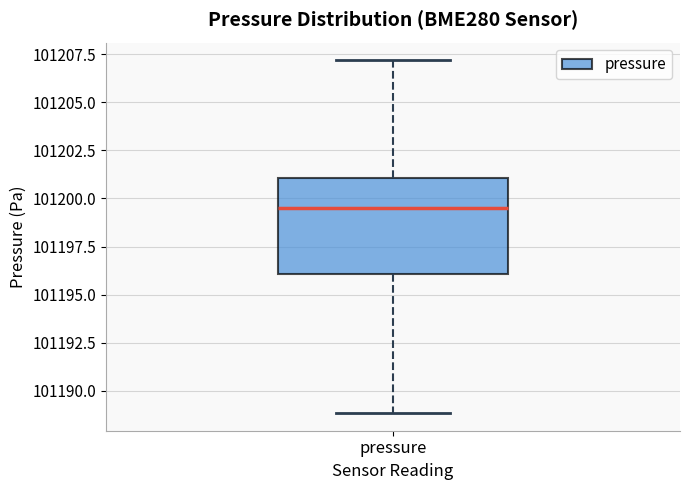

Read this box plot against the y-axis: the position of the median line, the range covered by the box, and the ends of both whiskers. The values are not printed on the chart, so give them approximately, as read against the axis.

median 101199.5, box 101196.0 to 101201.0, whiskers 101189.0 to 101207.0